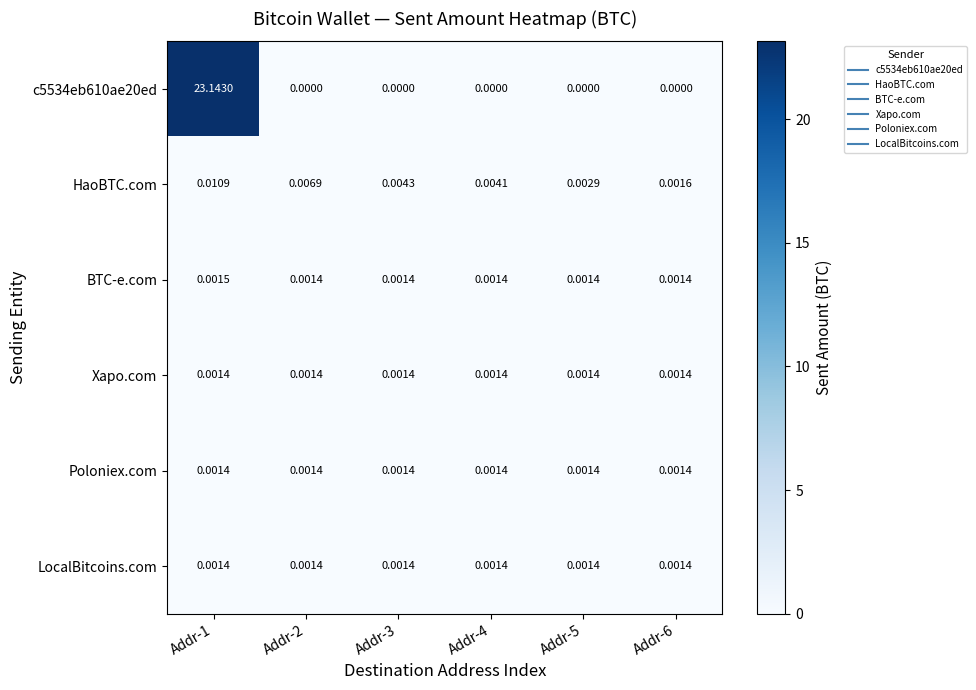

Which series changed the most between Addr-2 and Addr-4?

HaoBTC.com